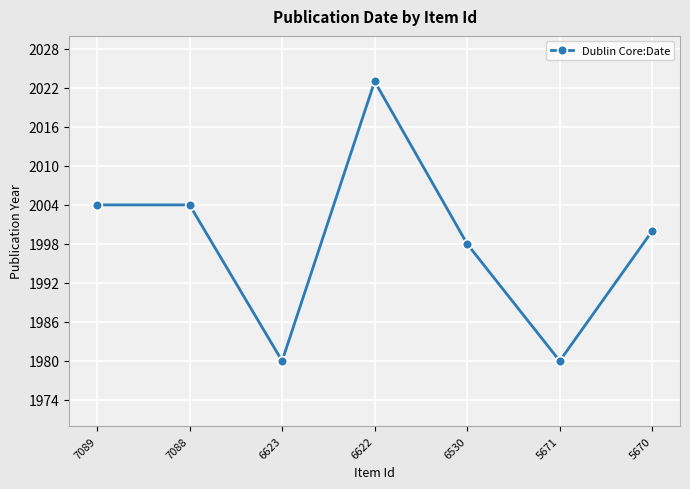

Where is the data nearest to the value 2001?

5670